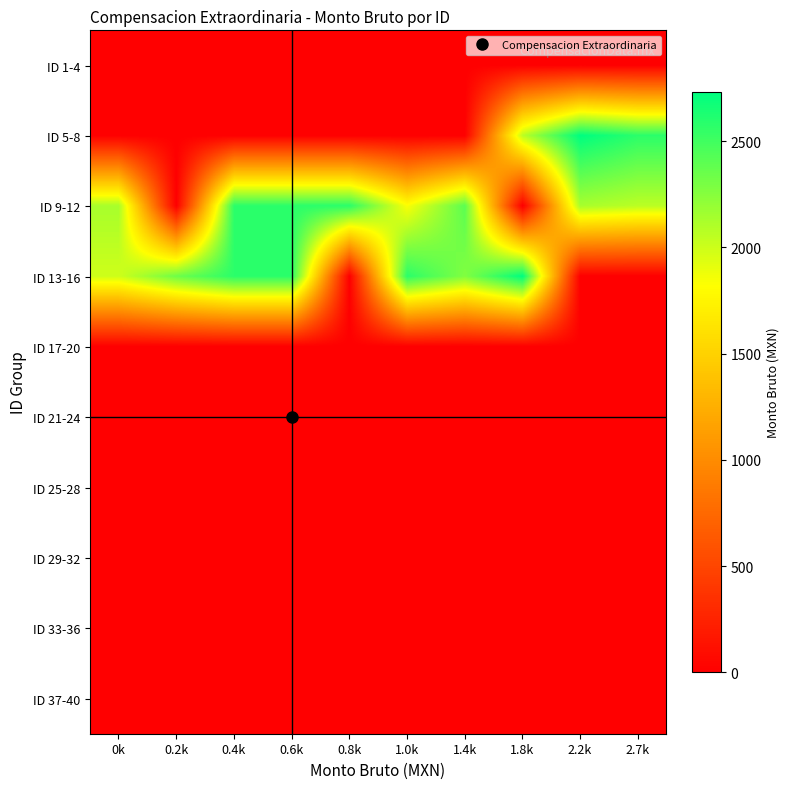

Count the number of data series in this chart.

10